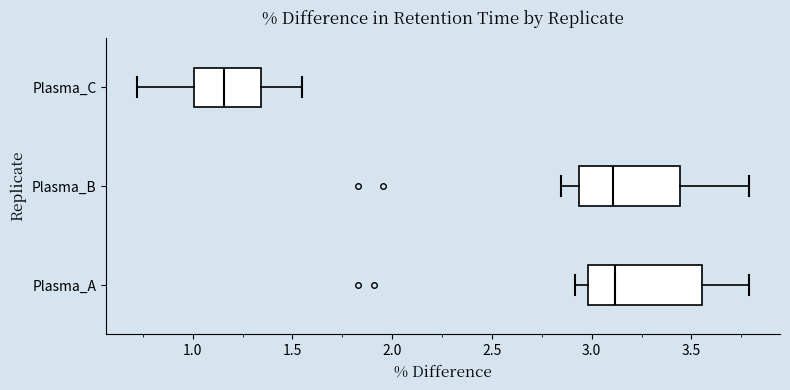

Comparing the boxes themselves (not the whiskers), which one is the widest?

Plasma_A